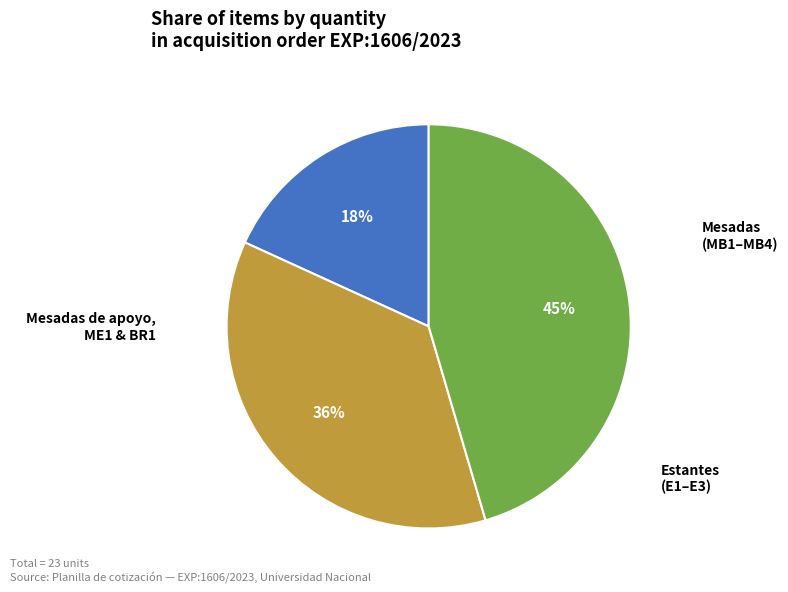

Is there a majority slice in this chart?

No